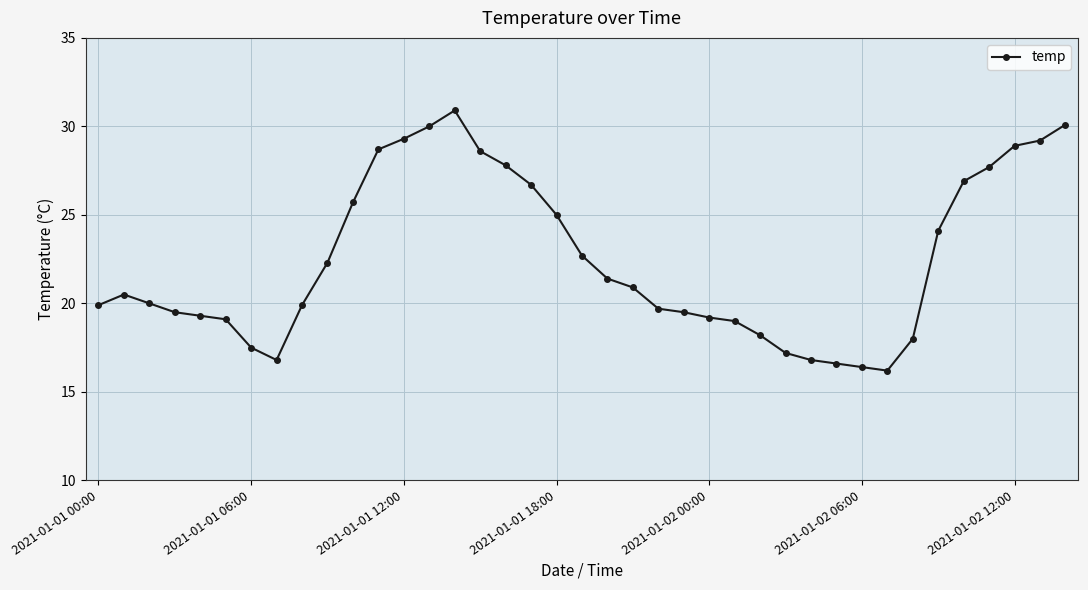

What is the average value?

22.5